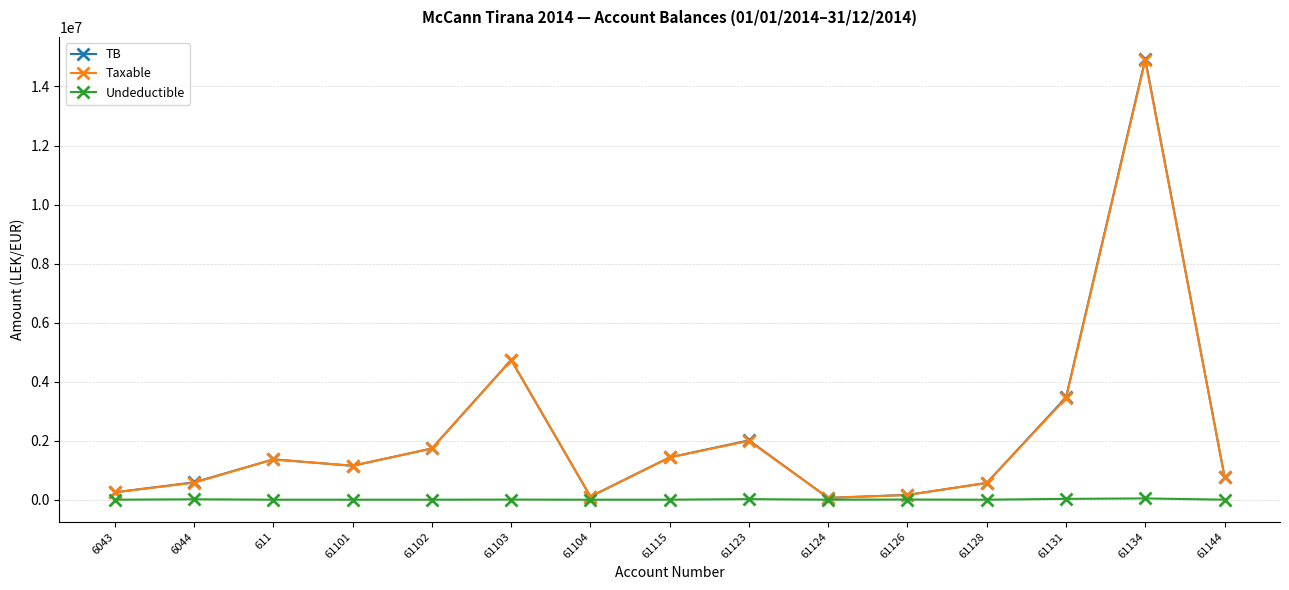

What position from the right is 61104?

9